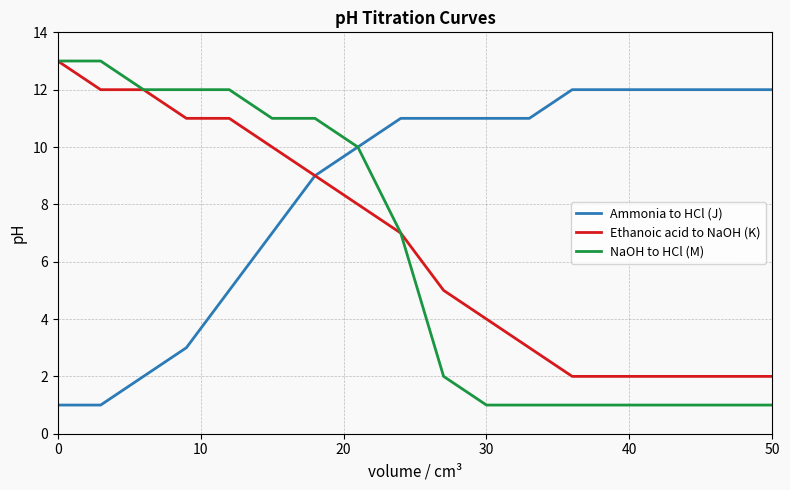

What is the greatest value displayed?

13